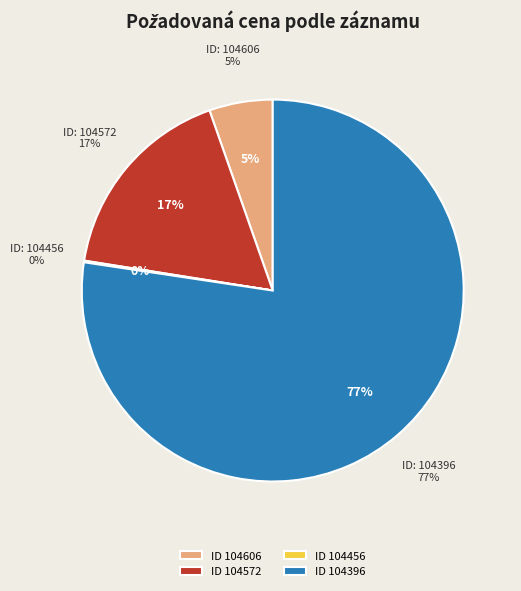

What is the ratio of the value at 104572 to the value at 104456?

127.0